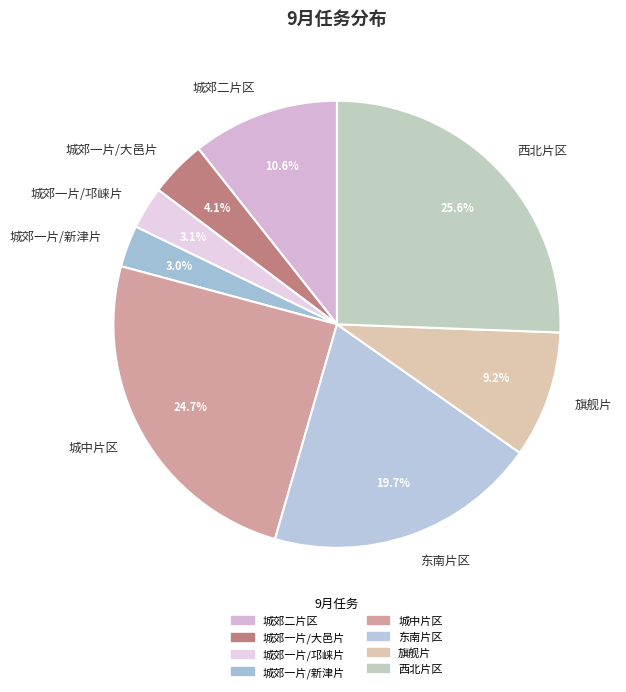

Which slice is the largest?

西北片区